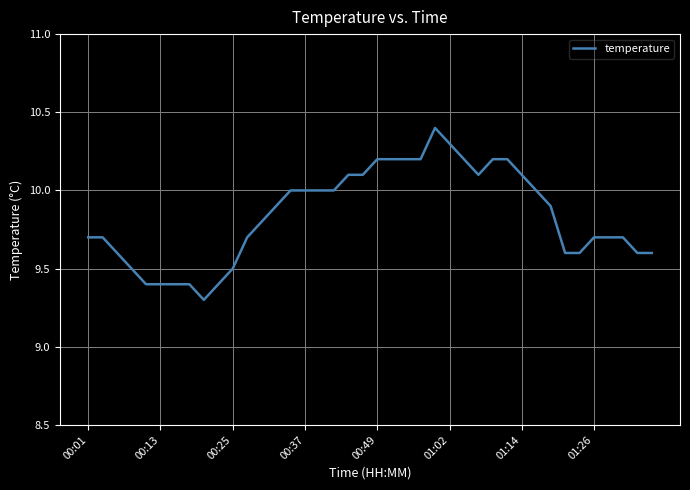

What is the difference between the maximum and second lowest values?

1.0